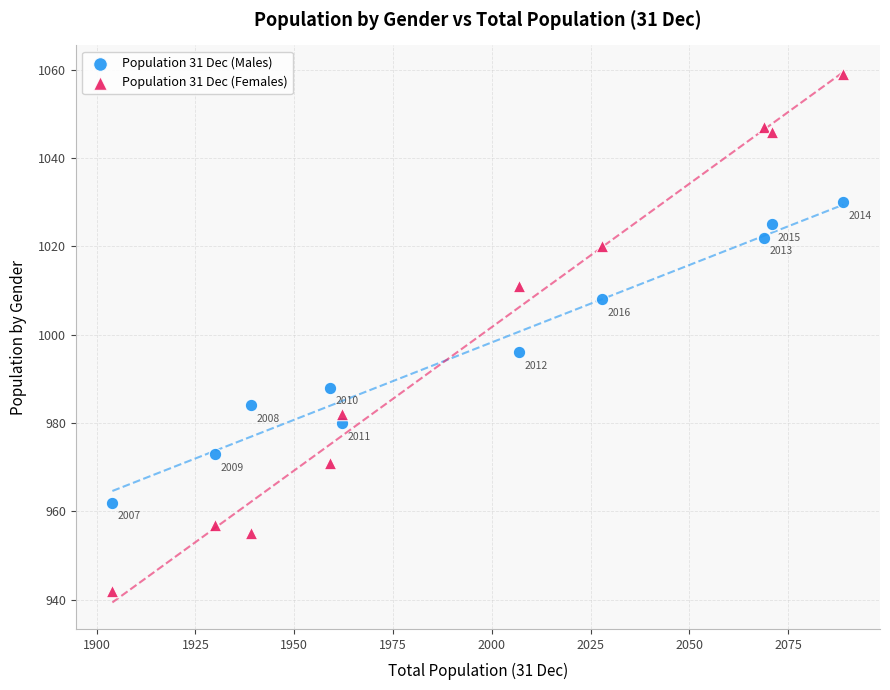

Which series reaches the minimum Y coordinate?

Population 31 Dec (Females)